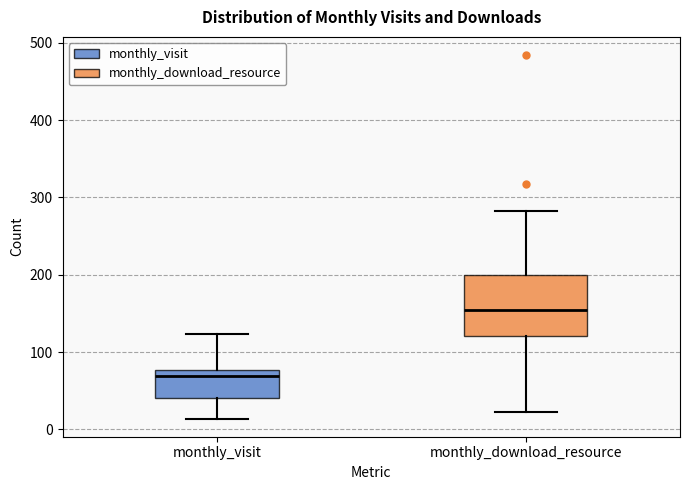

Reading left to right, transcribe this box plot: for each box, give where its median line is, the range the box spans, and where its two whiskers end, as read against the y-axis. The values are not printed on the chart, so give them approximately, as read against the axis.

monthly_visit: median 70, box 40 to 80, whiskers 10 to 120
monthly_download_resource: median 160, box 120 to 200, whiskers 20 to 280